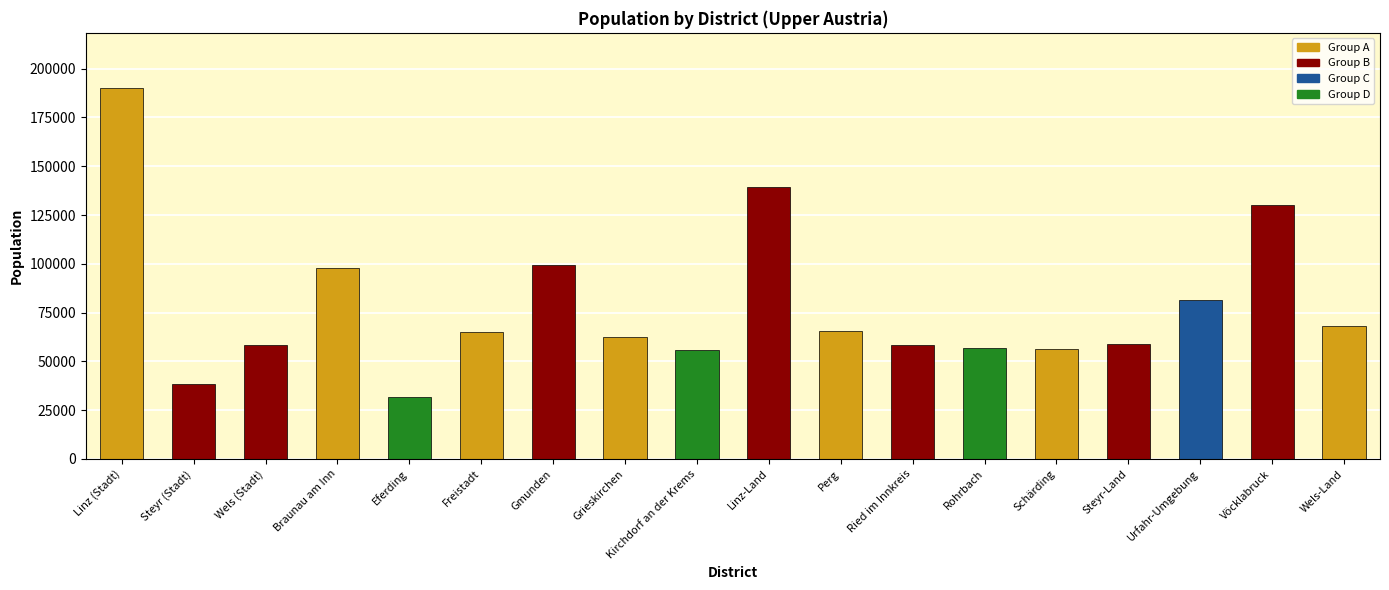

What value does the data have at Freistadt, to the nearest 100?

65100